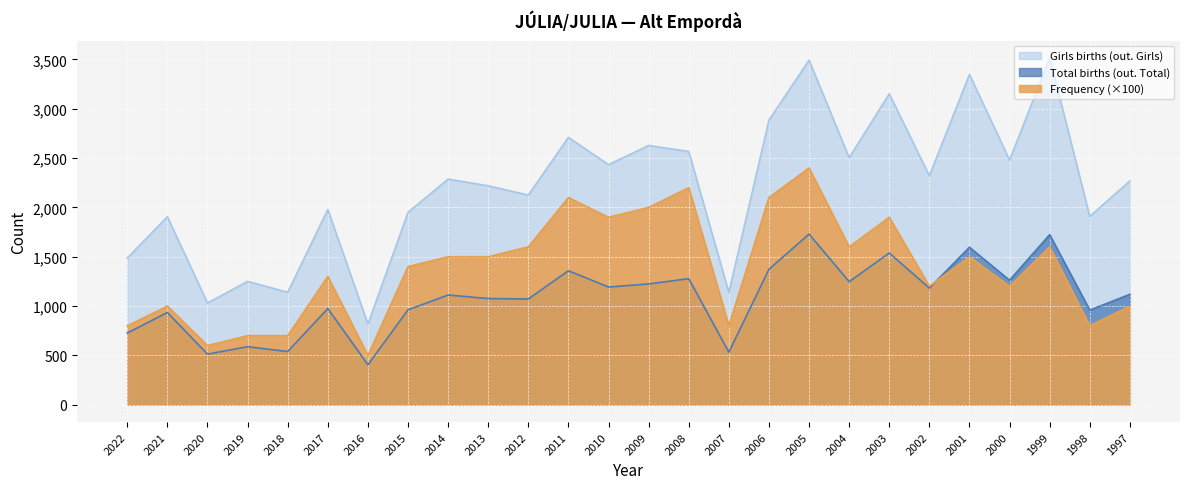

How many interior local peaks does the Total births (out. Total) series have?

10